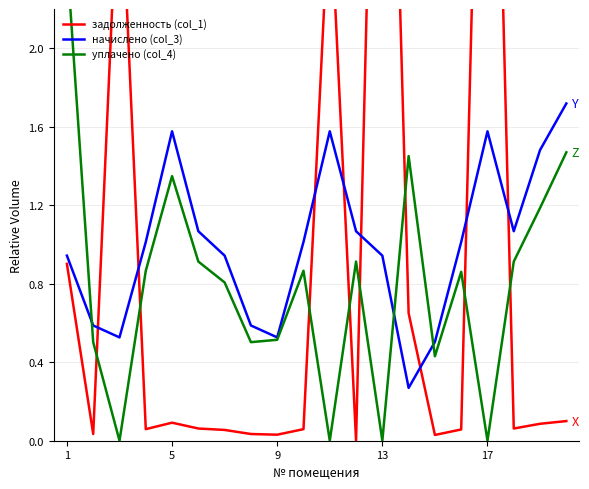

True or false: начислено (col_3) has a value of 1.0 at 5.

False